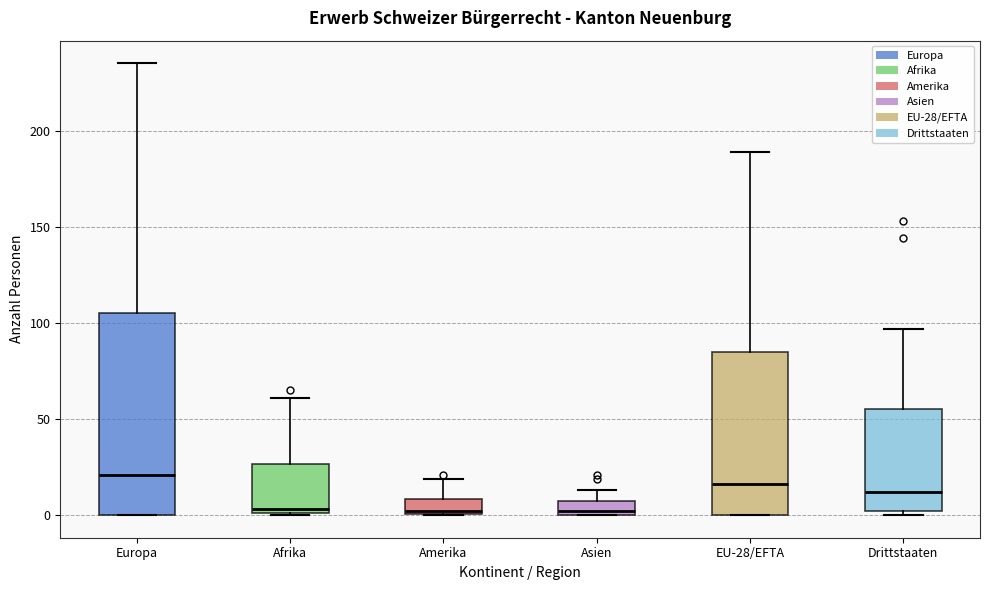

Reading left to right, read every box against the y-axis: the position of its median line, the range the box covers, and the ends of its whiskers. The values are not printed on the chart, so give them approximately, as read against the axis.

Europa: median 20, box 0 to 105, whiskers 0 to 235
Afrika: median 5, box 0 to 25, whiskers 0 to 60
Amerika: median 0, box 0 to 10, whiskers 0 to 20
Asien: median 0 (just above the box's lower edge), box 0 to 10, whiskers 0 to 15
EU-28/EFTA: median 15, box 0 to 85, whiskers 0 to 190
Drittstaaten: median 10, box 0 to 55, whiskers 0 (just below the box's lower edge) to 95